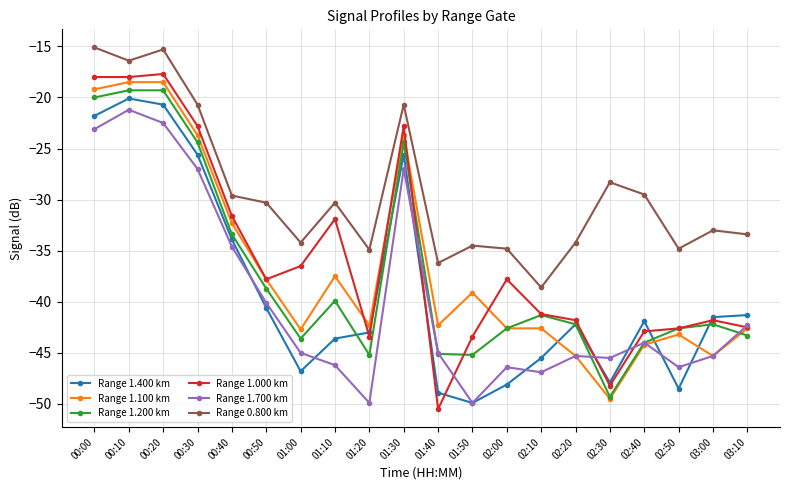

What is the difference between the maximum and second lowest values in the Range 1.000 km series?

30.5